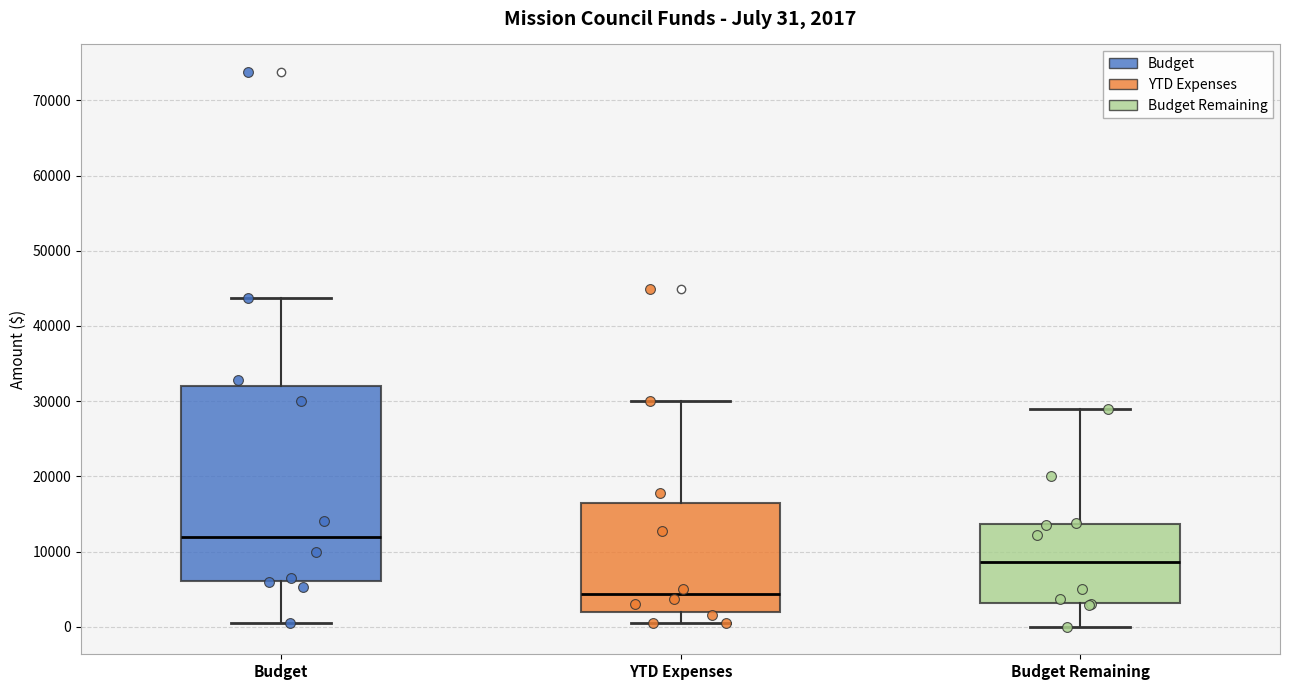

Which box has the lowest median line?

YTD Expenses